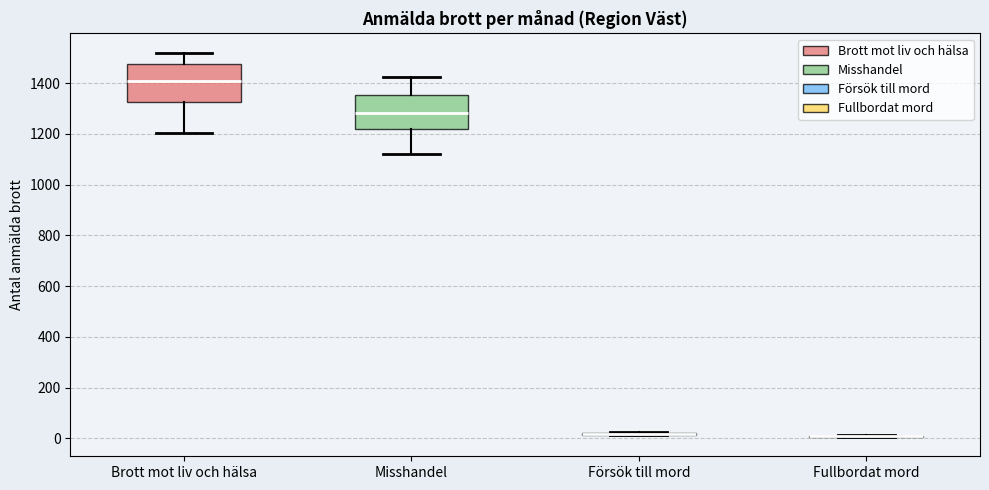

Reading left to right, read every box against the y-axis: the position of its median line, the range the box covers, and the ends of its whiskers. The values are not printed on the chart, so give them approximately, as read against the axis.

Brott mot liv och hälsa: median 1400, box 1320 to 1480, whiskers 1200 to 1520
Misshandel: median 1280, box 1220 to 1360, whiskers 1120 to 1420
Försök till mord: box collapsed to a line at 20, whiskers 20 to 20
Fullbordat mord: box collapsed to a line at 0, whiskers 0 to 20